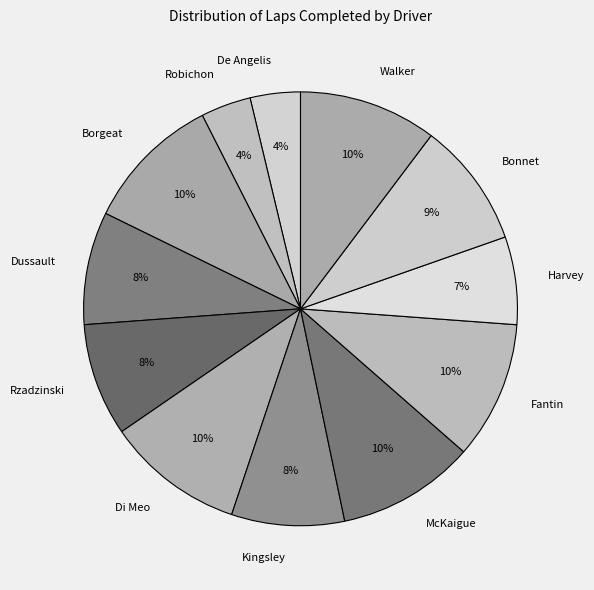

Does Fantin account for over 50% of the chart?

No